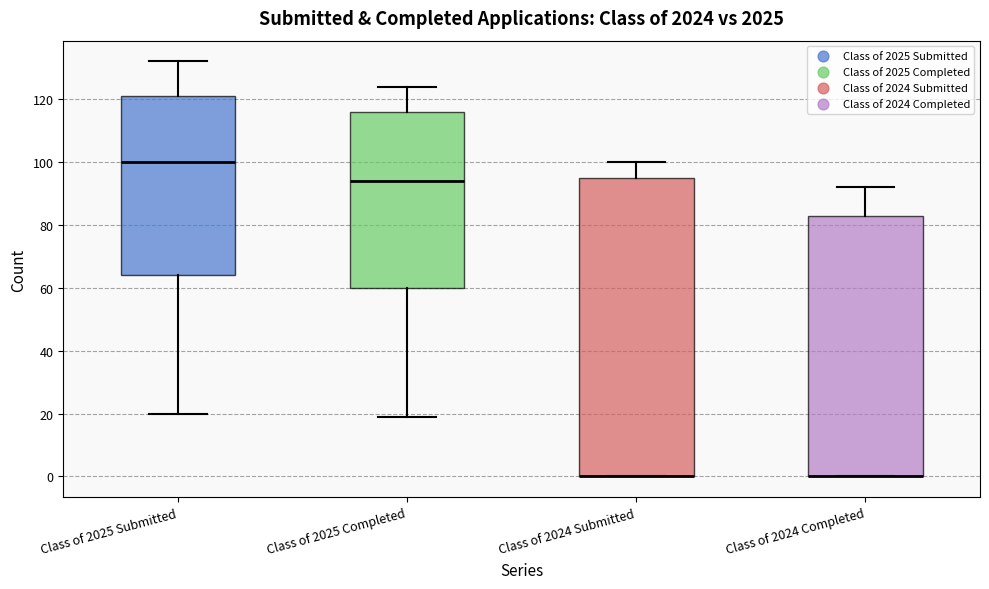

Reading left to right, read every box against the y-axis: the position of its median line, the range the box covers, and the ends of its whiskers. The values are not printed on the chart, so give them approximately, as read against the axis.

Class of 2025 Submitted: median 100, box 64 to 122, whiskers 20 to 132
Class of 2025 Completed: median 94, box 60 to 116, whiskers 20 to 124
Class of 2024 Submitted: median 0 (drawn on the box's lower edge), box 0 to 96, whiskers 0 to 100
Class of 2024 Completed: median 0 (drawn on the box's lower edge), box 0 to 84, whiskers 0 to 92